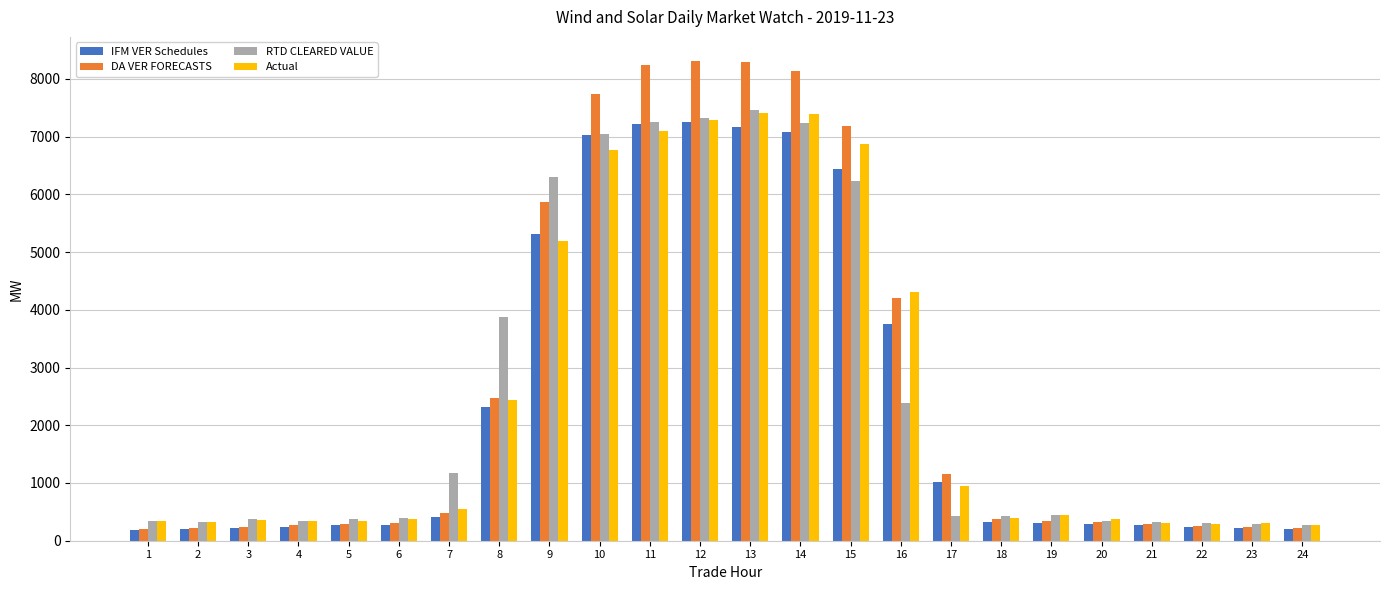

Are the bars grouped side by side (vs. stacked)?

Yes